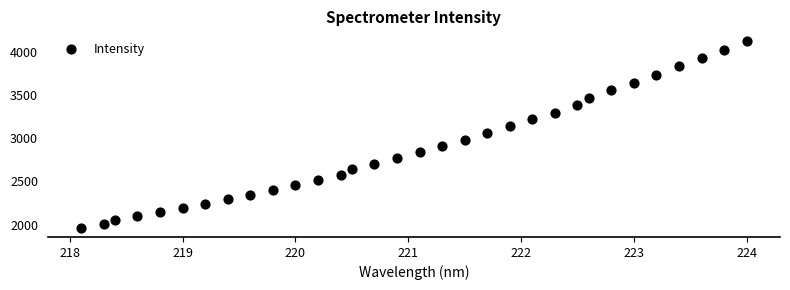

What is the range of Y values (max minus min)?

2162.8